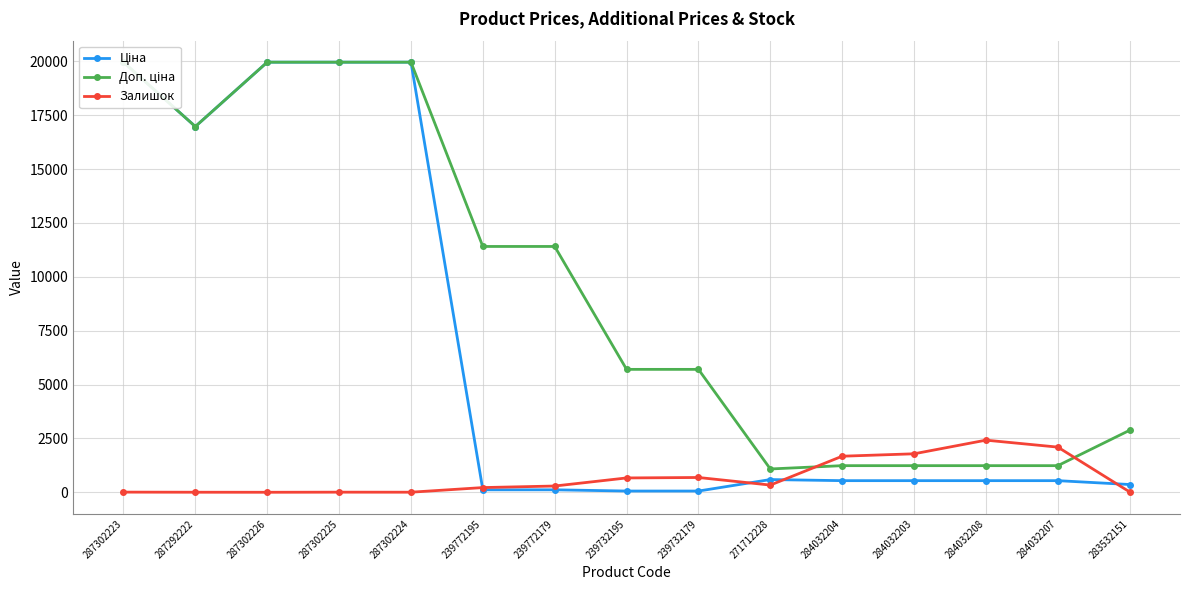

What is the difference between the maximum and minimum values in the Ціна series?

19907.1